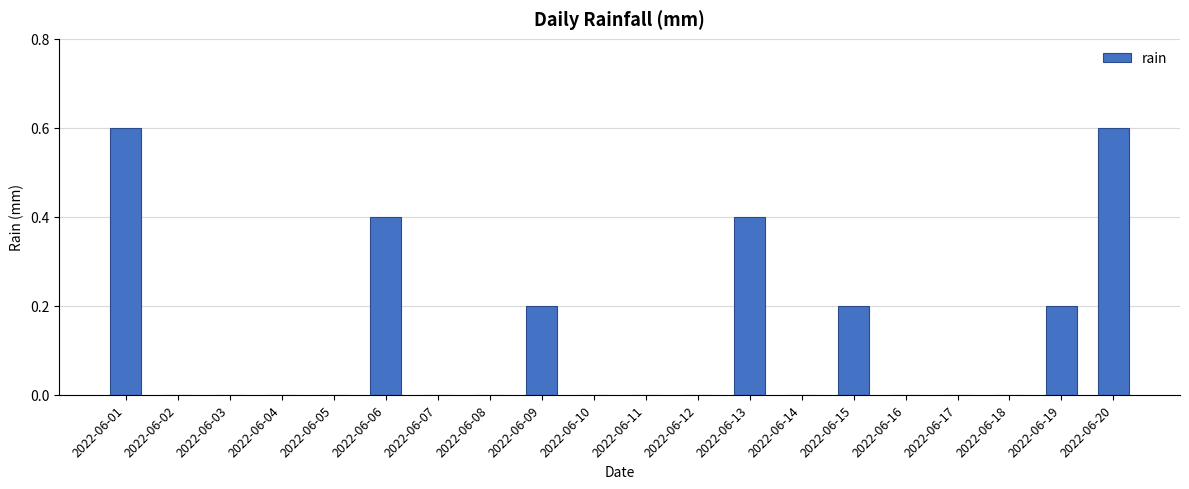

What is the maximum value shown in the chart?

0.6